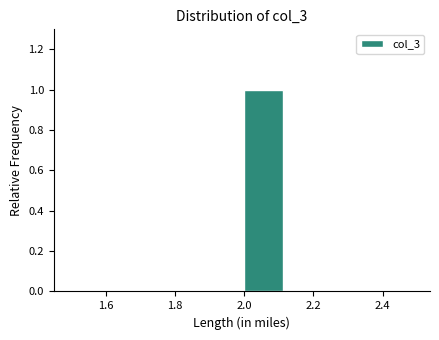

How tall is the bar that spans 2.000 to 2.125 on the x-axis? Neither the bar edges nor the heights are printed on the chart, so give them approximately, as read against the axes.

1